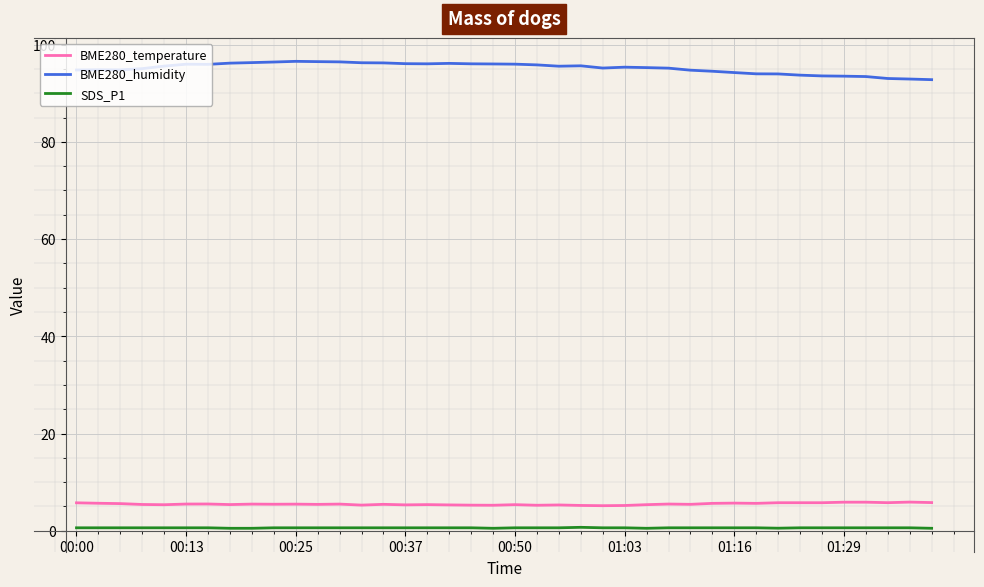

List the series in order of their peak value, lowest first.

SDS_P1, BME280_temperature, BME280_humidity